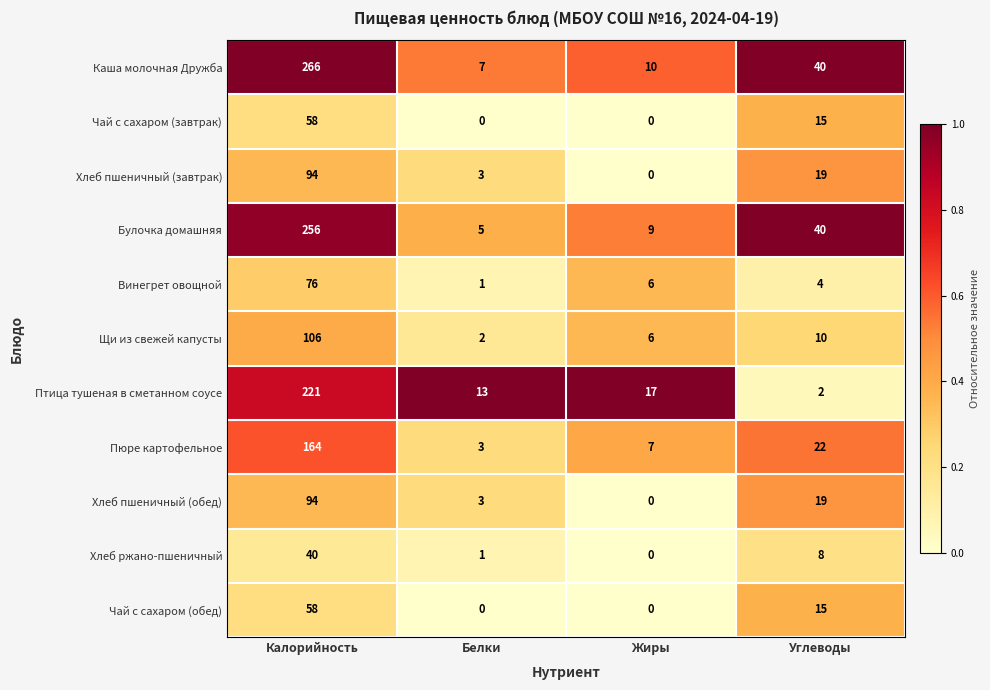

What is the maximum value shown in the chart?

266